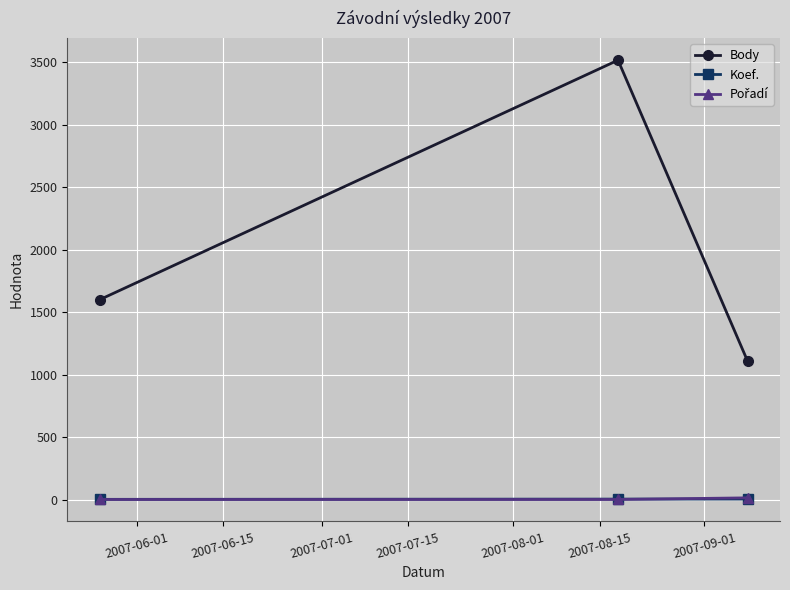

At how many categories does at least one series exceed 2226?

1